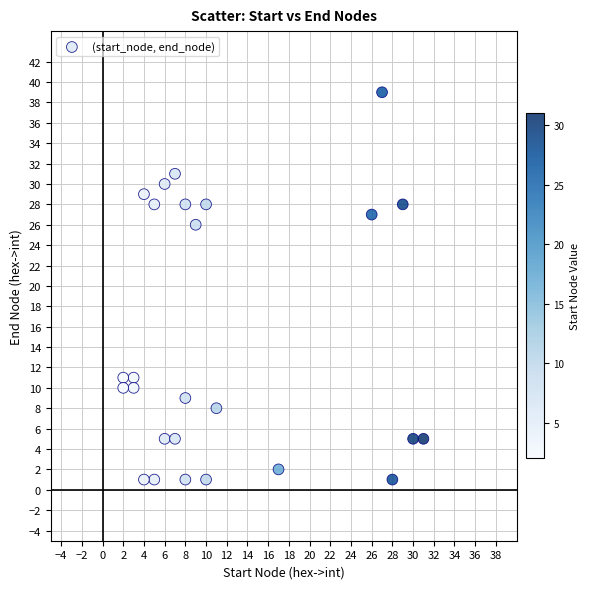

What Y value in the scatter plot is closest to 20?

26